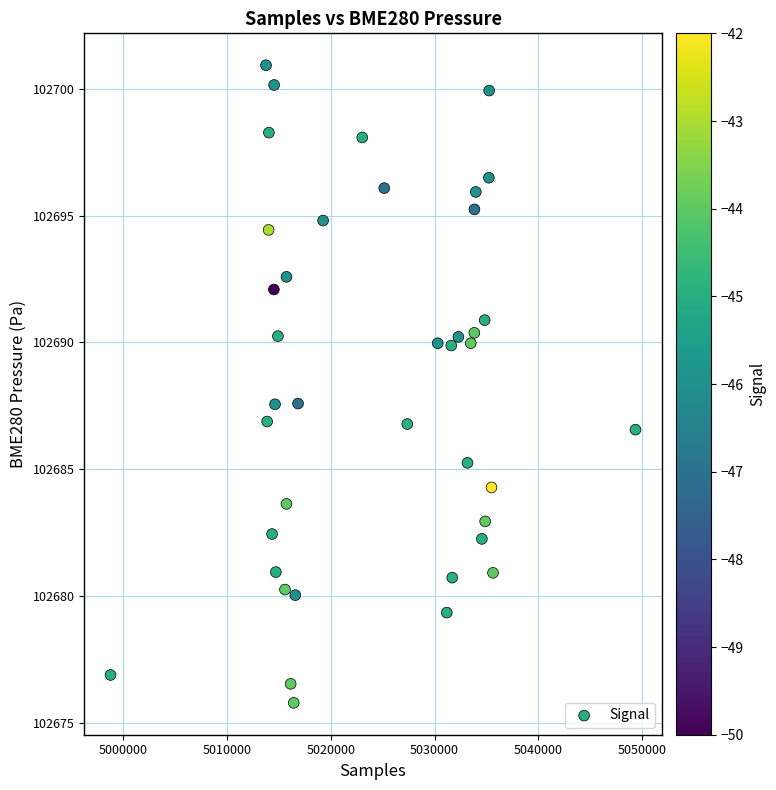

What is the range of X values (max minus min)?

50563.0